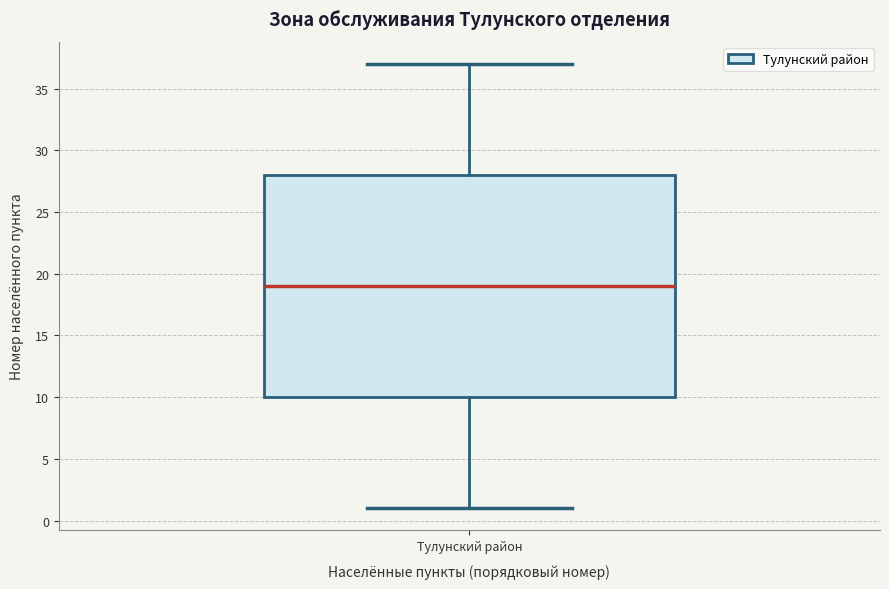

Where does the upper whisker of the box for Тулунский район end on the y-axis? The values are not printed on the chart, so give them approximately, as read against the axis.

37